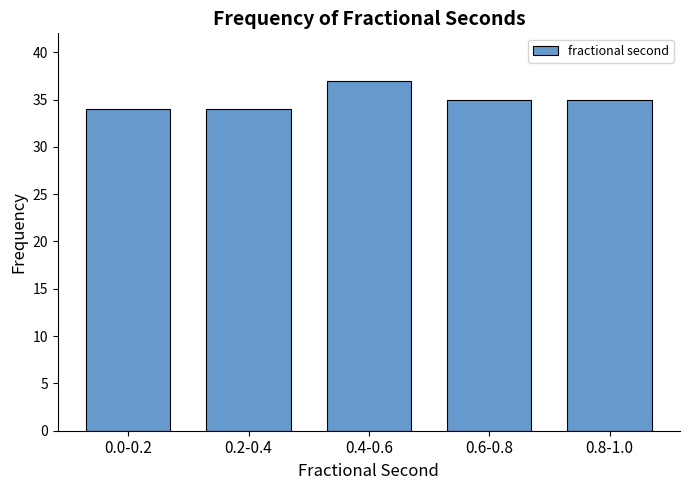

Reading left to right, list all the values displayed in this chart.

0.0-0.2=34	0.2-0.4=34	0.4-0.6=37	0.6-0.8=35	0.8-1.0=35